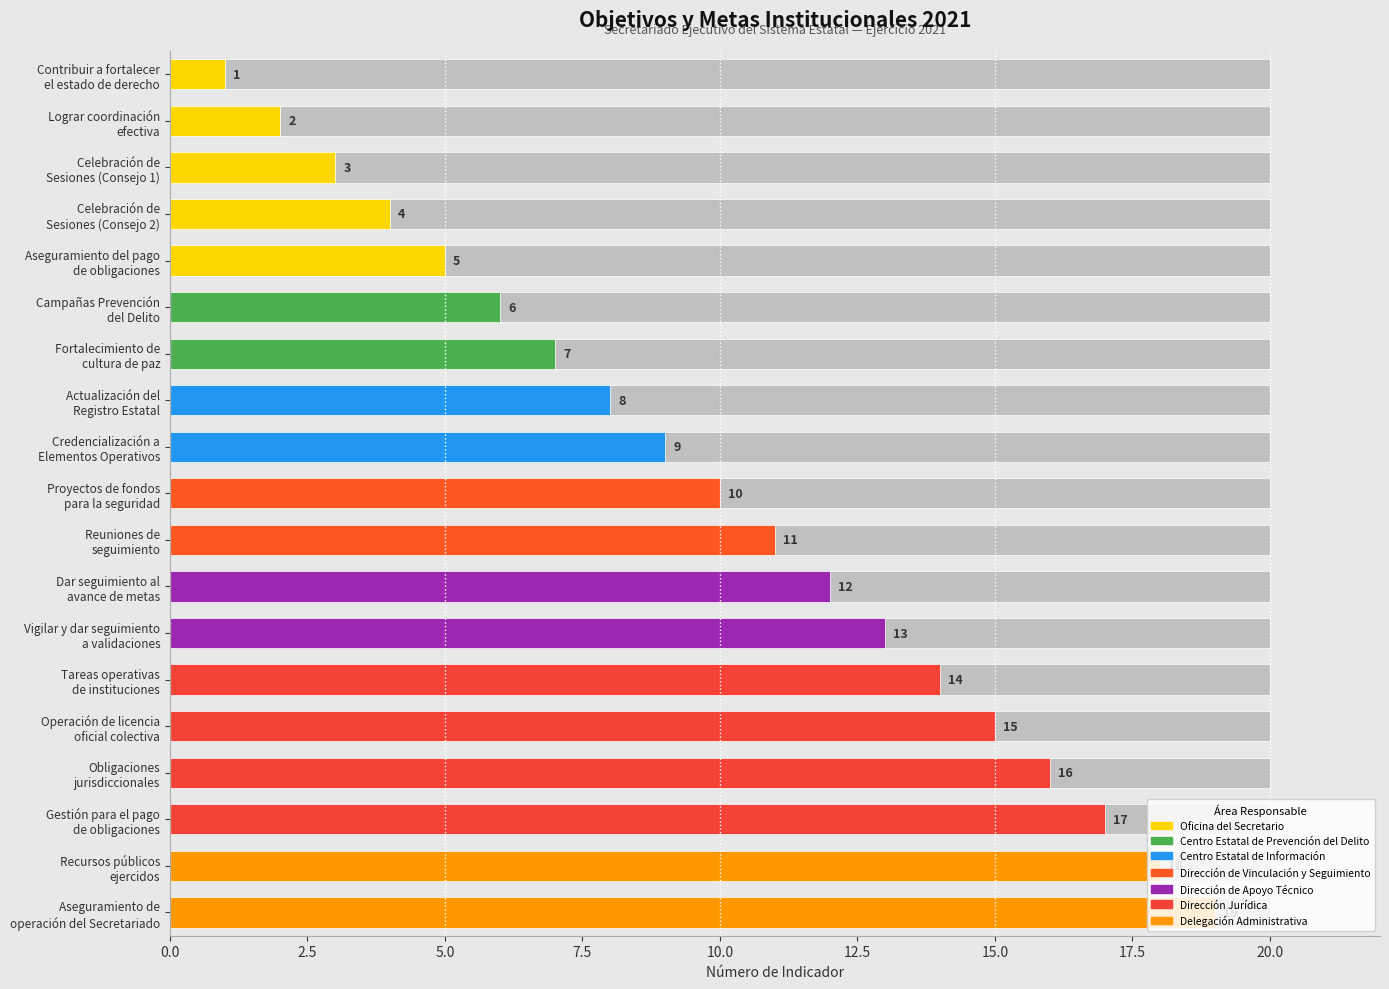

The chart shows a value of 3 at Celebración de Sesiones (Consejo 1). True or false?

True